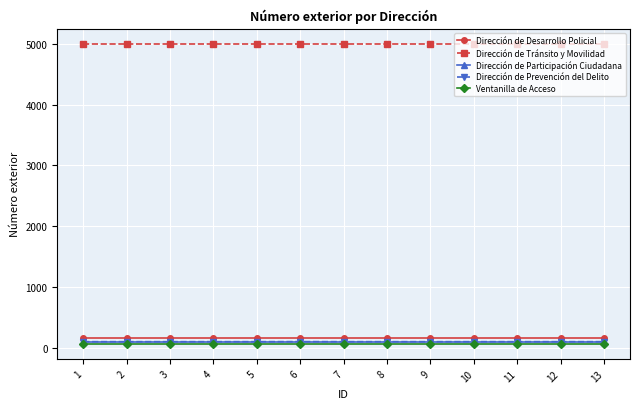

True or false: Dirección de Tránsito y Movilidad and Dirección de Prevención del Delito cross at least once.

False